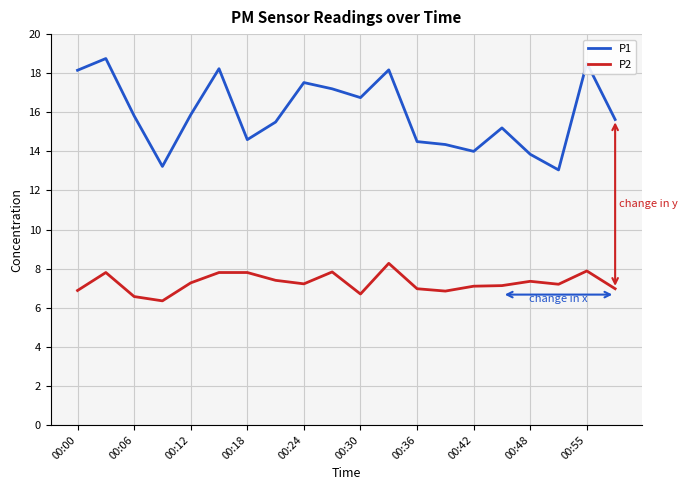

What is the difference between the maximum and minimum values in the P1 series?

5.7